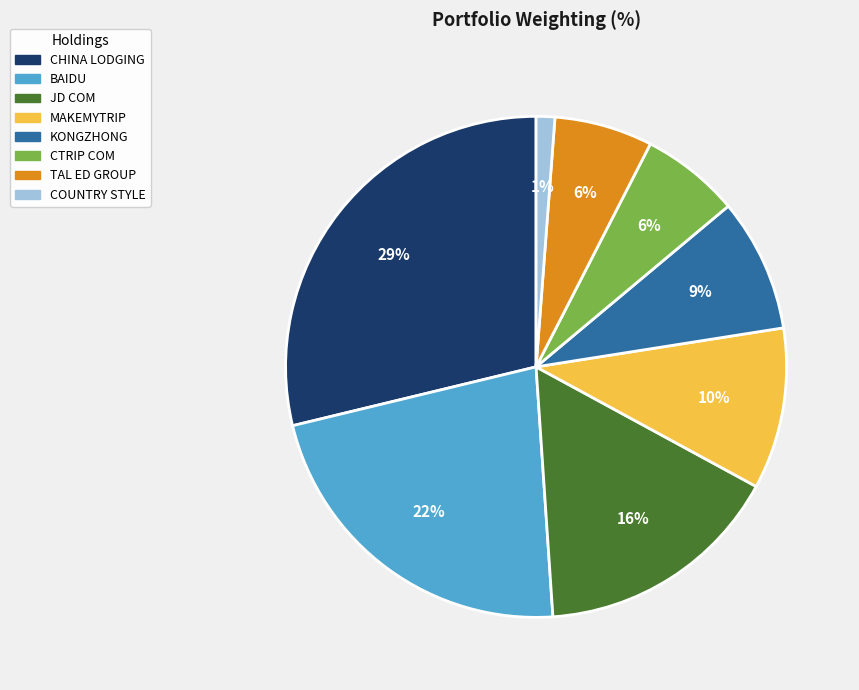

Is there any slice that represents more than half of the pie?

No